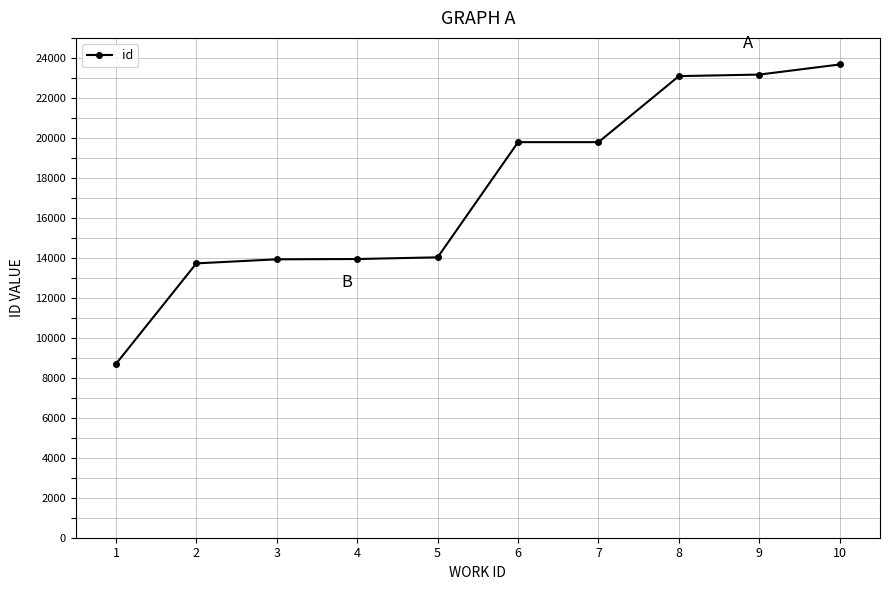

What is the value of the 1st point from the left?

8689